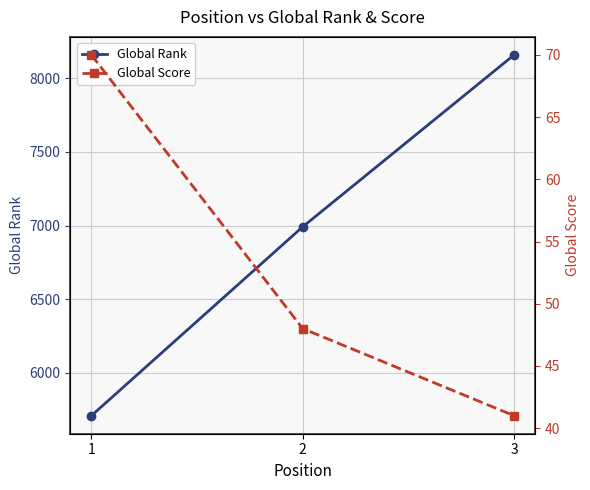

Rank the series at 3 from lowest to highest value.

Global Score, Global Rank